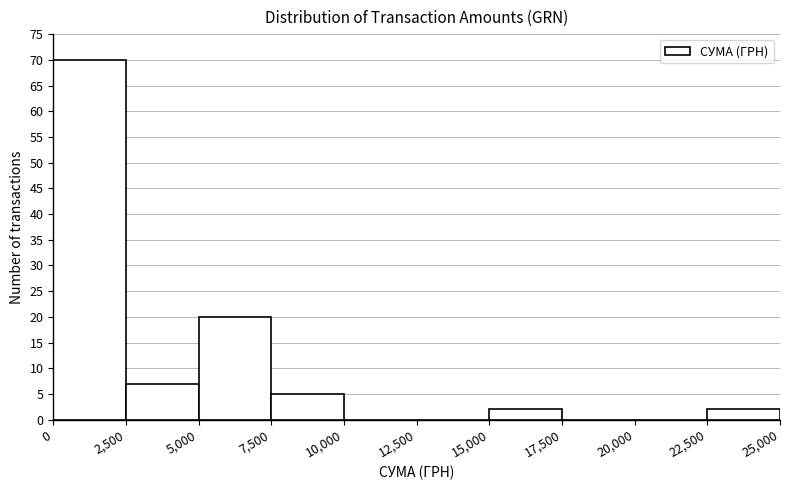

Over which range of the x-axis is the bar tallest?

0 to 2,500